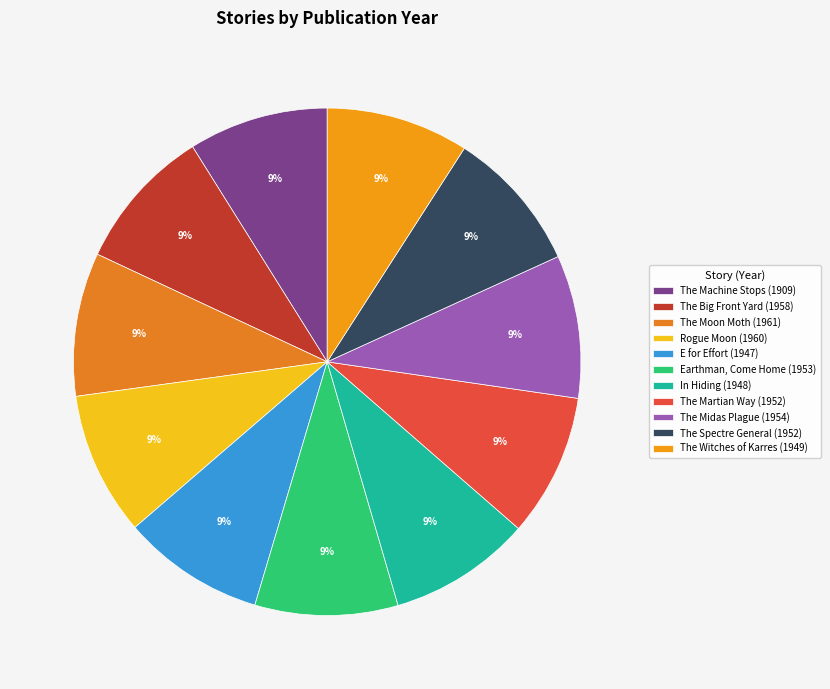

Which has a higher value, The Moon Moth or Earthman, Come Home?

The Moon Moth